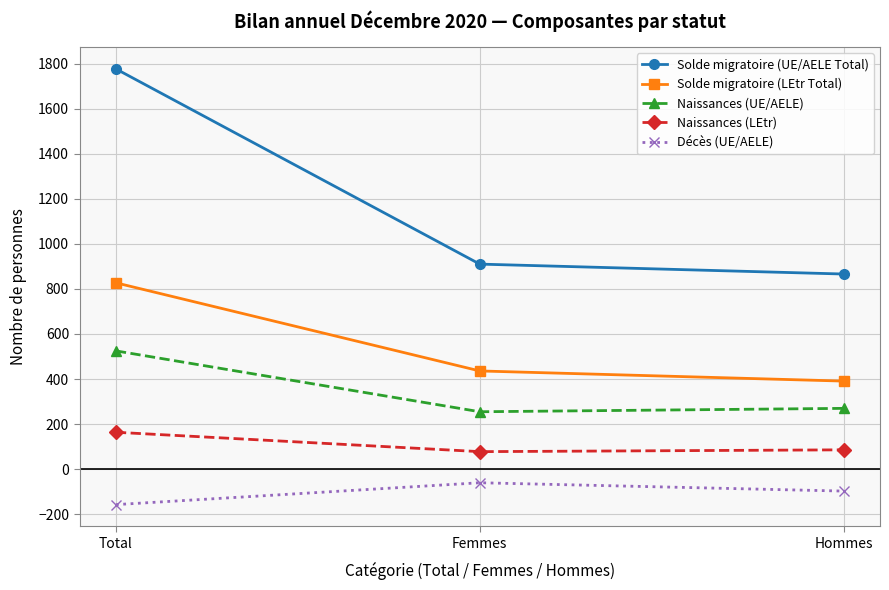

The Naissances (UE/AELE) series shows 270 at Hommes. True or false?

True